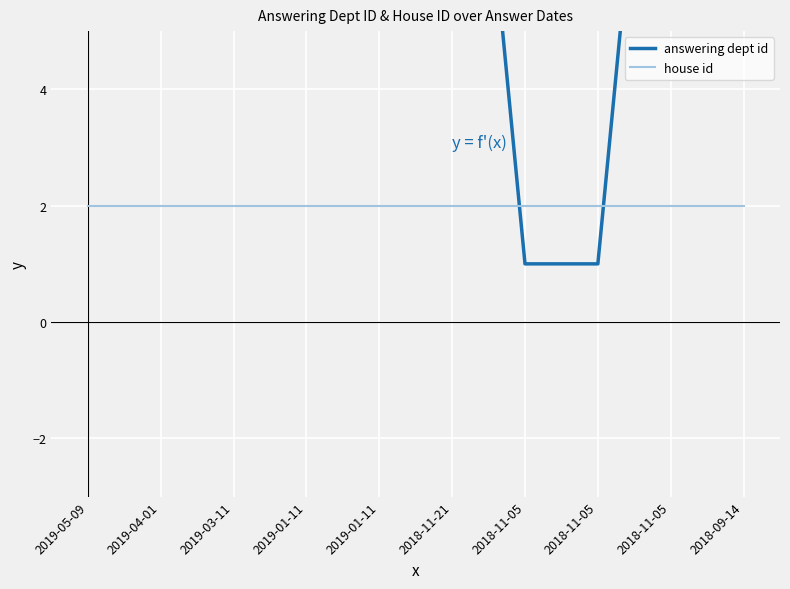

Which series has the largest range (max minus min)?

answering dept id